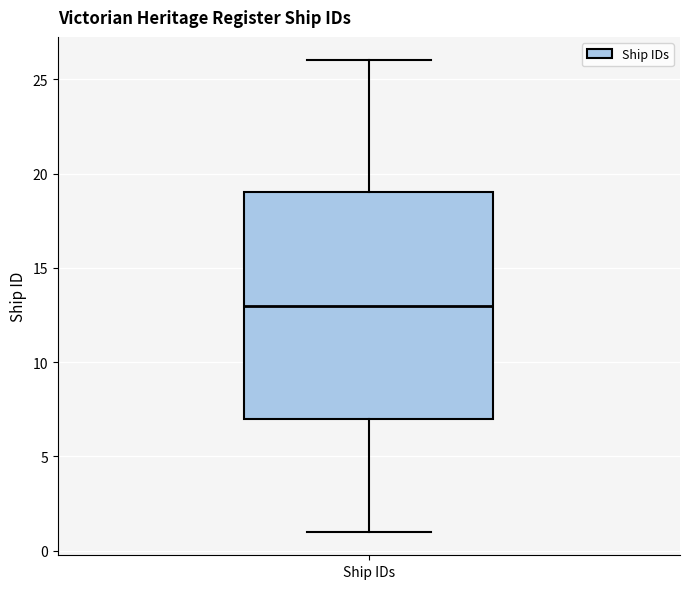

Where does the upper whisker of the box for Ship IDs end on the y-axis? The values are not printed on the chart, so give them approximately, as read against the axis.

26